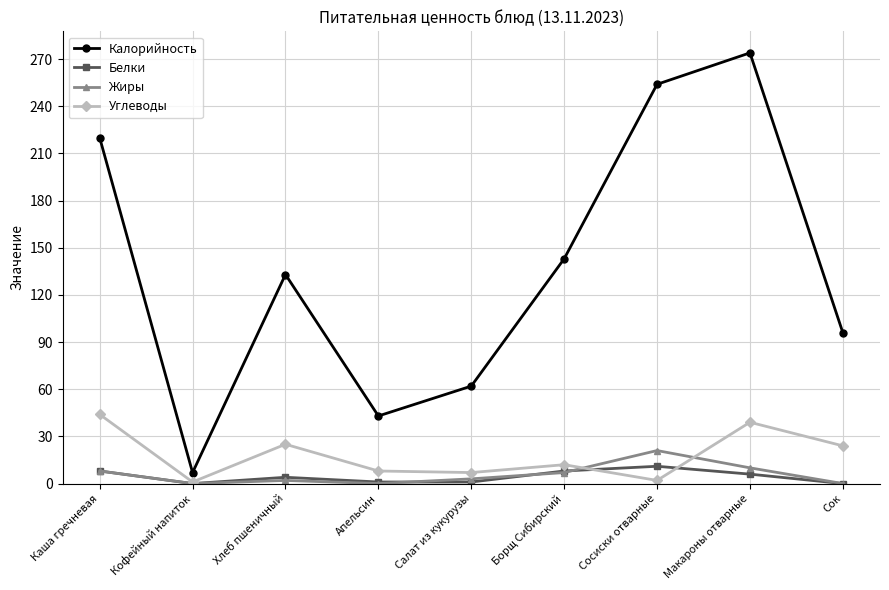

What is the difference between the highest and lowest values at Каша гречневая?

212